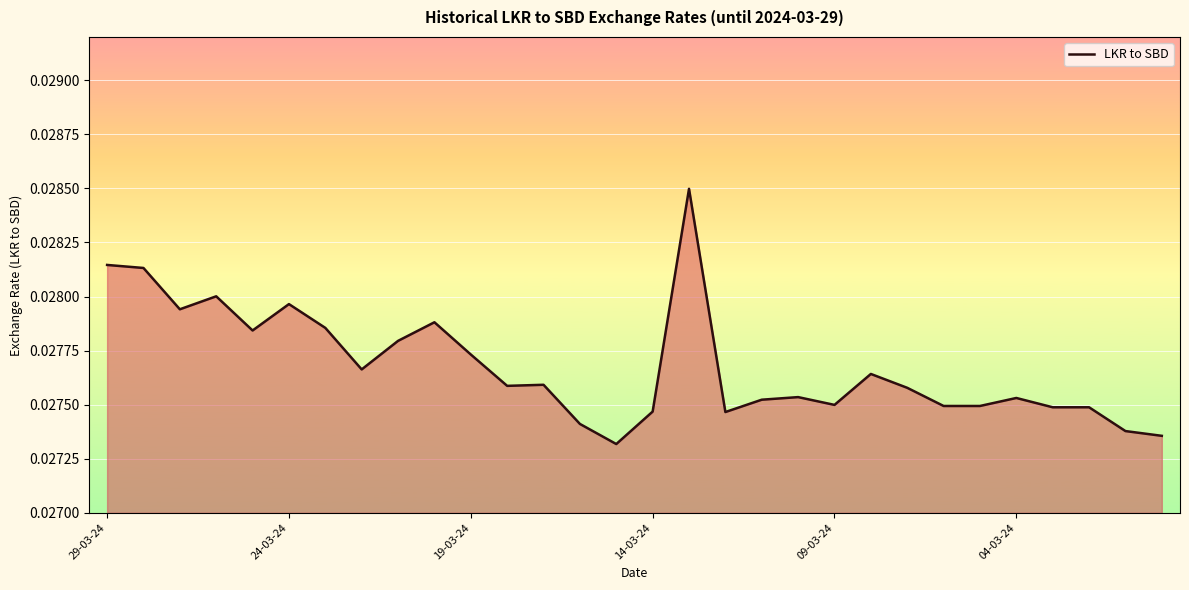

How many categories are shown in the chart?

30